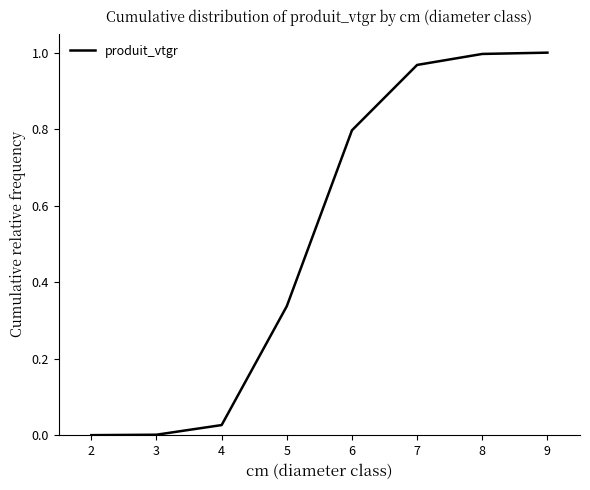

The chart shows a value of 1.0 at 8. True or false?

True